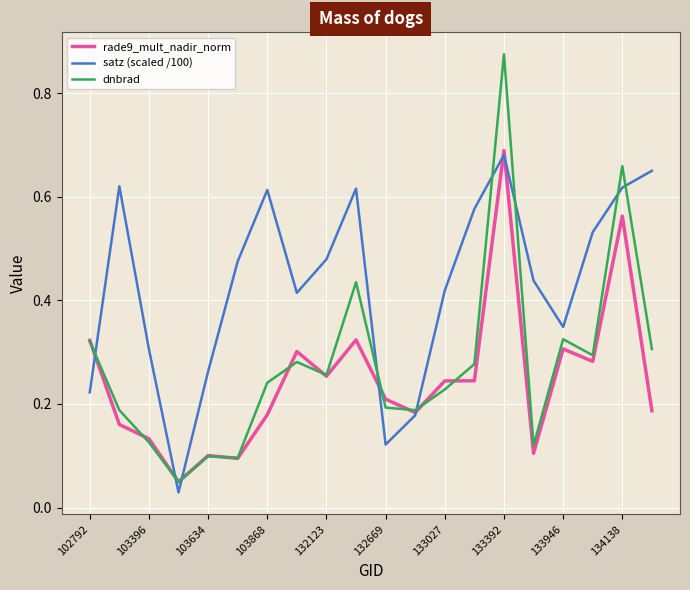

Which series has the largest total across all categories?

satz (scaled /100)